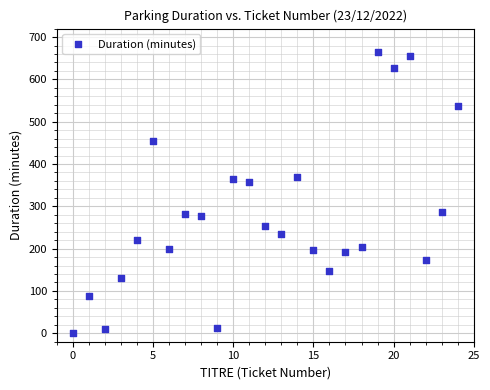

What Y value in the scatter plot is closest to 332?

357